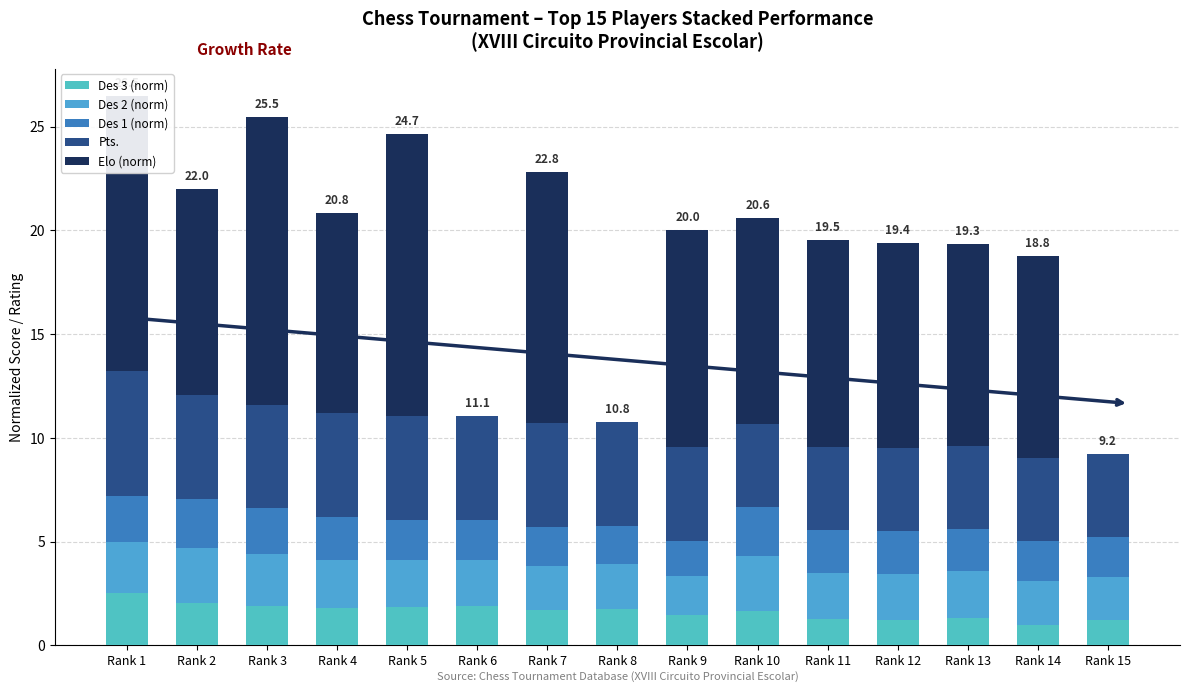

Rank the categories by Des 2 (norm) value from lowest to highest.

Rank 9, Rank 7, Rank 14, Rank 15, Rank 8, Rank 6, Rank 5, Rank 11, Rank 12, Rank 4, Rank 13, Rank 1, Rank 3, Rank 2, Rank 10